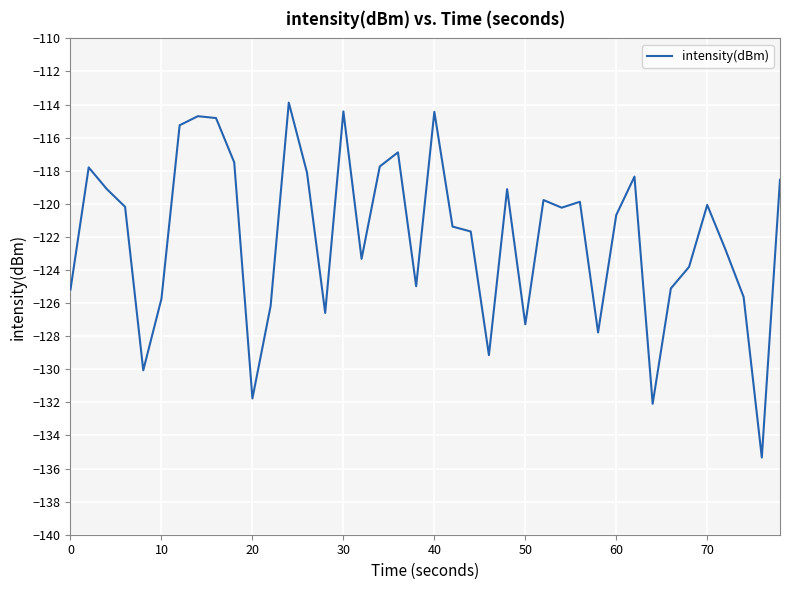

What is the difference between the maximum and minimum values?

21.5